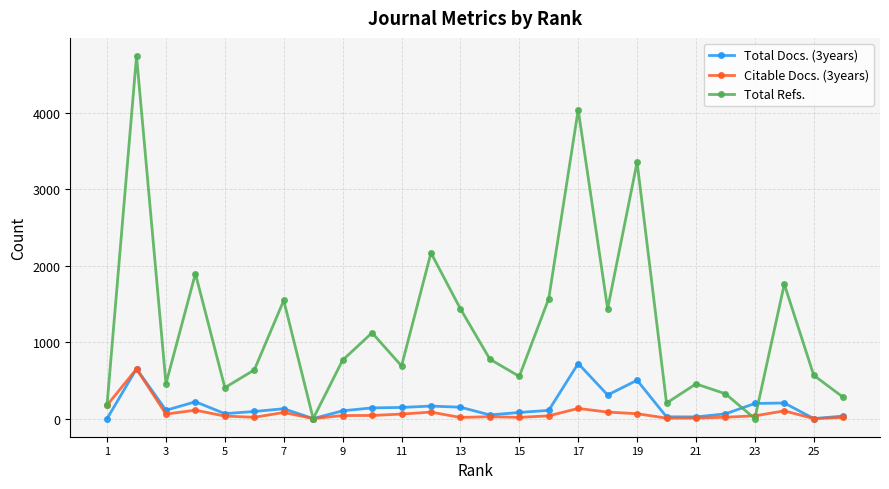

What is the highest value of the Total Refs. series?

4746